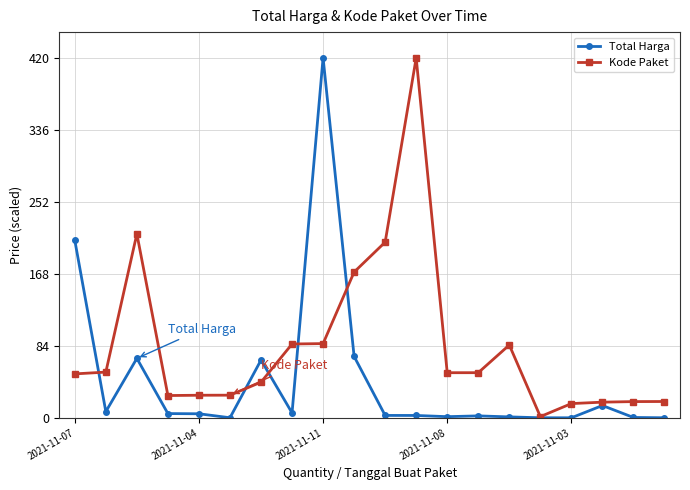

Which series has the largest total across all categories?

Kode Paket